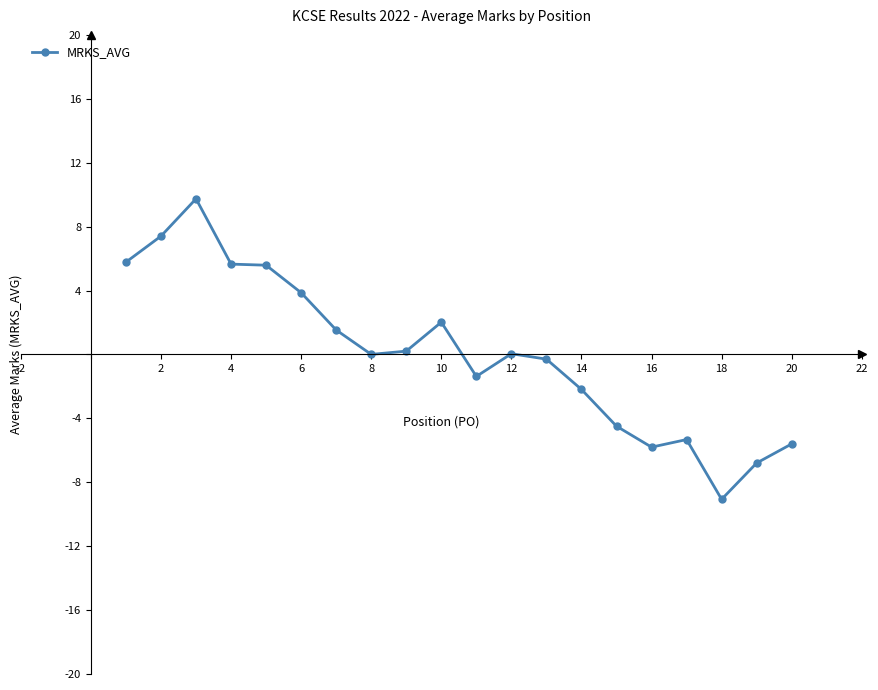

True or false: the data has more than 2 interior local peaks.

True